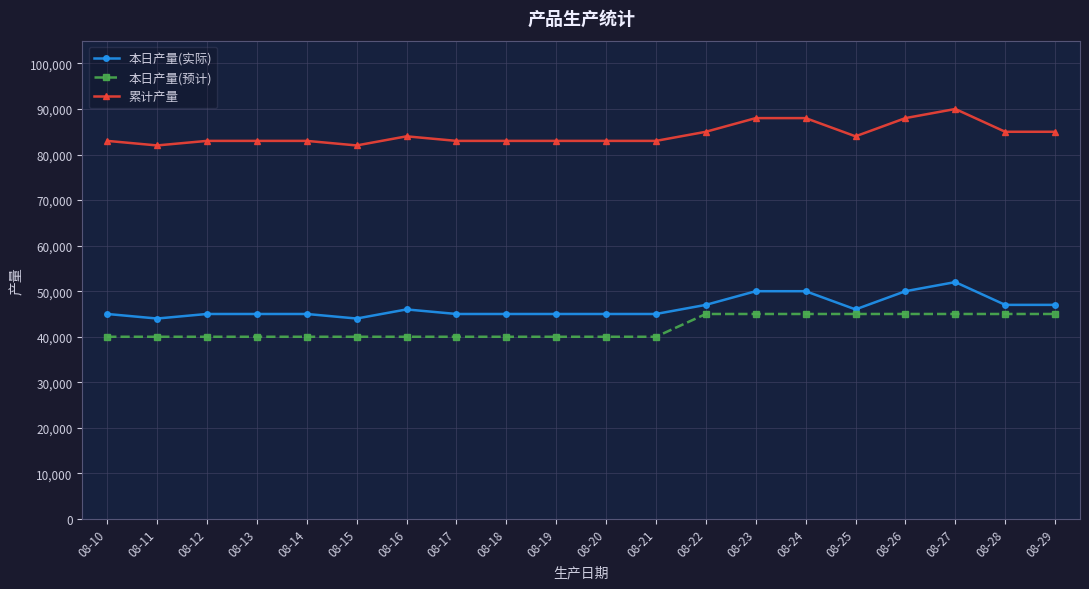

What is the lowest value of the 累计产量 series?

82000